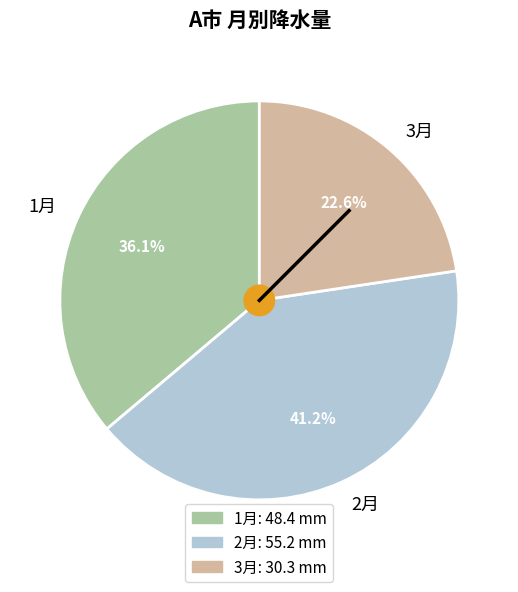

Combined, what portion of the pie is 1月 and 3月?

58.8%